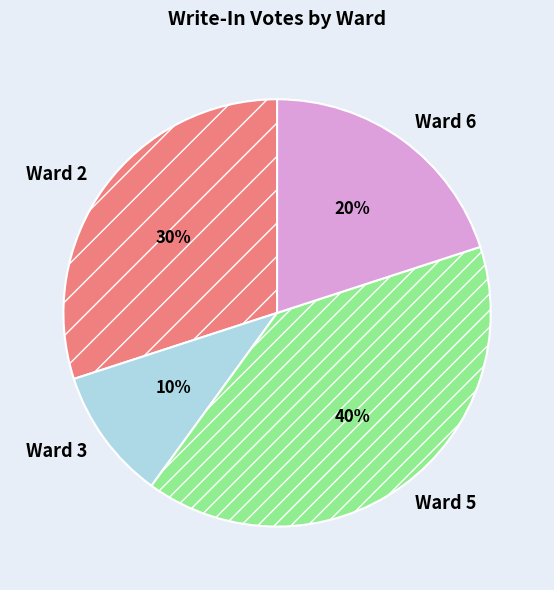

Which has a higher value, Ward 3 or Ward 5?

Ward 5